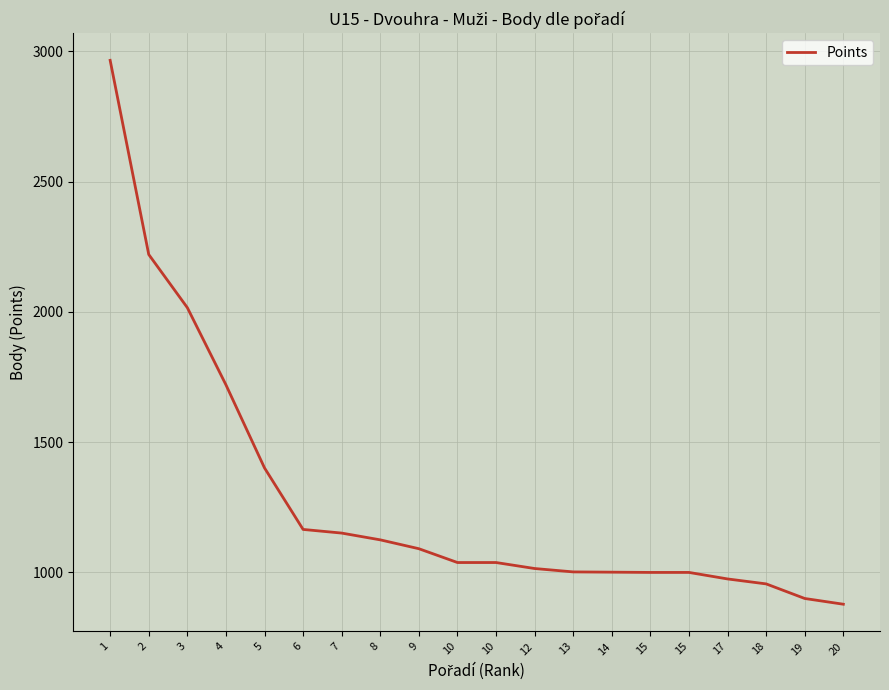

The value at 14 is 213. True or false?

False